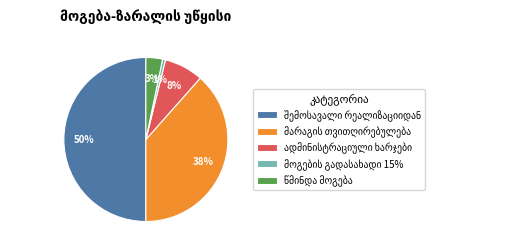

To the nearest percent, what is the average slice percentage?

20%